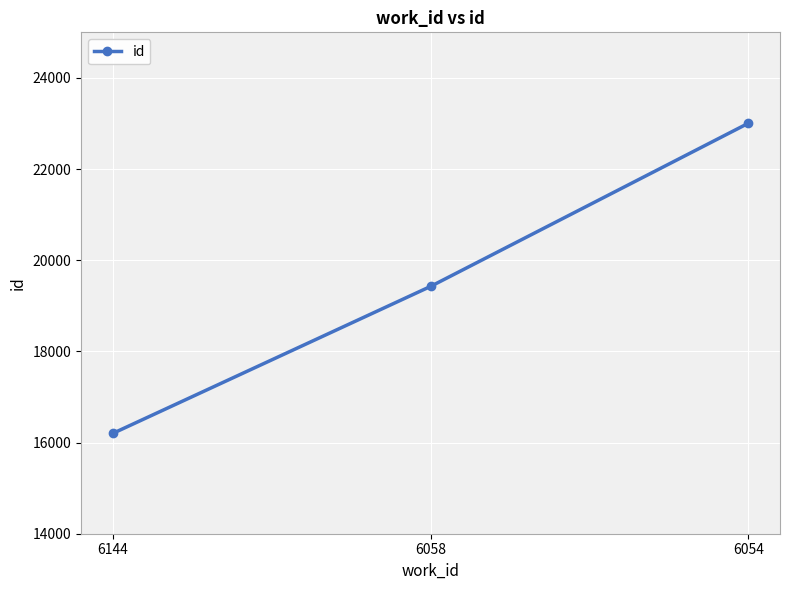

Reading left to right, list all the values displayed in this chart.

16201	19425	23004